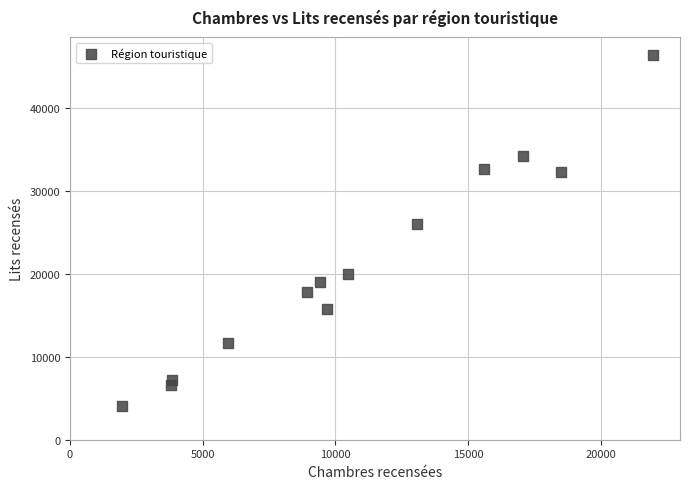

What Y value in the scatter plot is closest to 25206?

26028.4